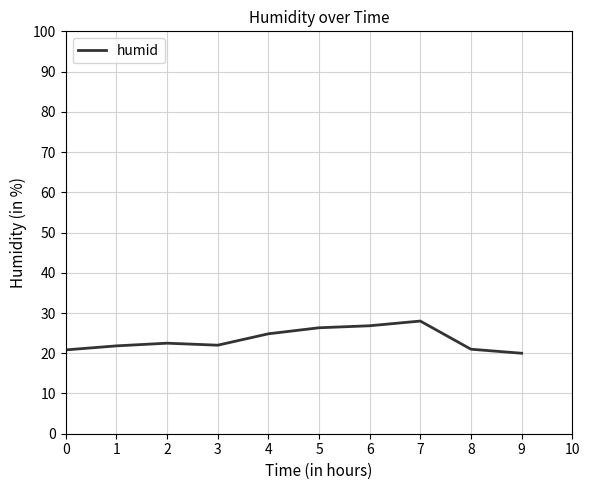

The value at 8 is 4.9. True or false?

False